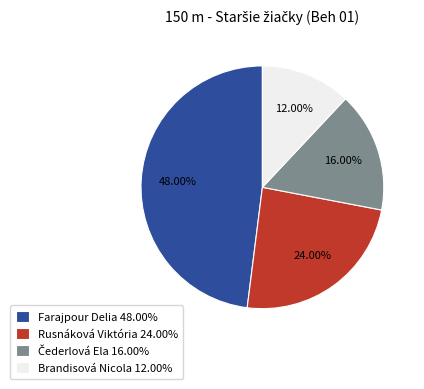

What is the total percentage of Rusnáková Viktória and Farajpour Delia?

72.0%